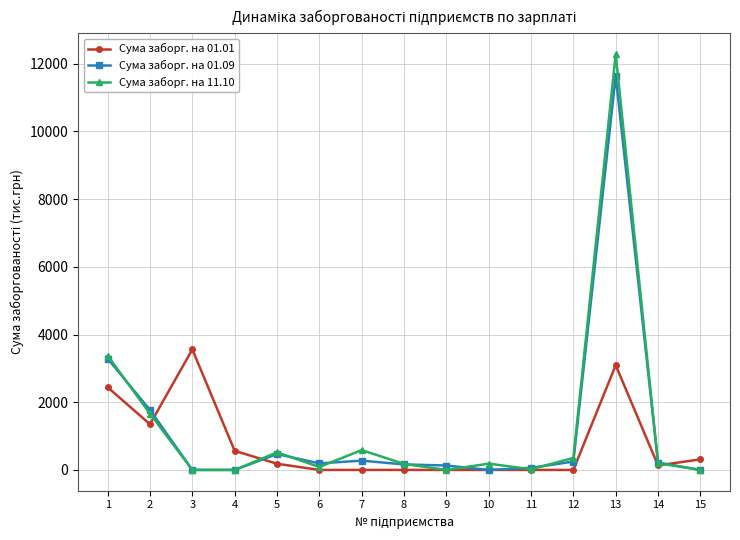

At which category does Сума заборг. на 01.01 reach its first local valley?

2